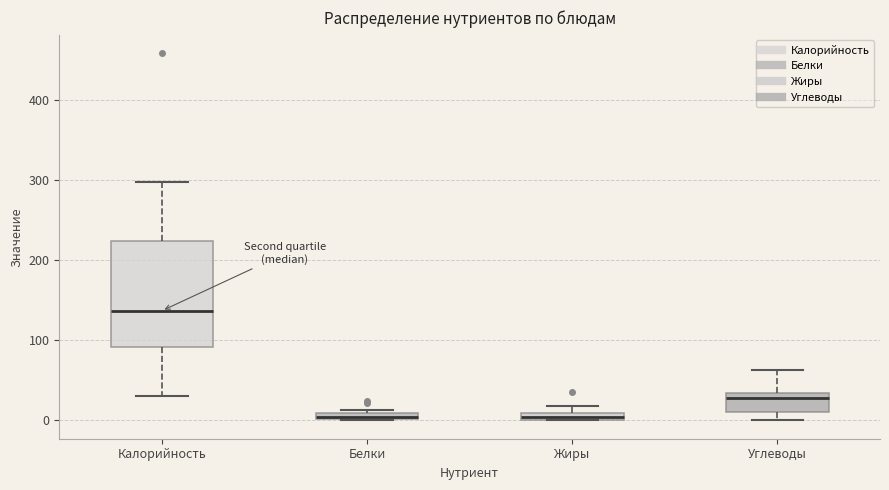

Which box has the highest median line?

Калорийность